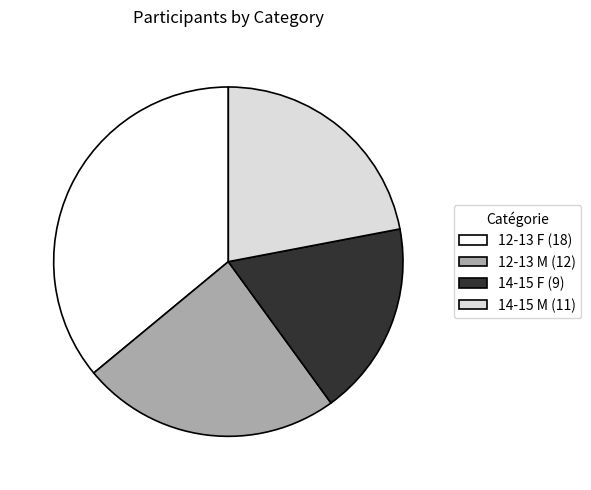

What is the largest slice in the pie chart?

12-13 F